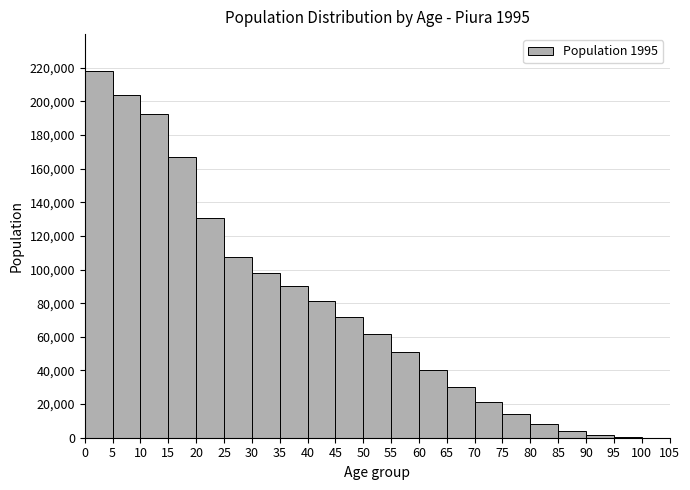

Reading left to right, list every bar in this chart as the range it spans on the x-axis followed by its height. The values are not printed on the chart, so give them approximately, as read against the axis.

0 to 5: 218000
5 to 10: 204000
10 to 15: 192000
15 to 20: 166000
20 to 25: 130000
25 to 30: 108000
30 to 35: 98000
35 to 40: 90000
40 to 45: 82000
45 to 50: 72000
50 to 55: 62000
55 to 60: 52000
60 to 65: 40000
65 to 70: 30000
70 to 75: 22000
75 to 80: 14000
80 to 85: 8000
85 to 90: 4000
90 to 95: under 2000
95 to 100: under 2000
100 to 105: under 2000